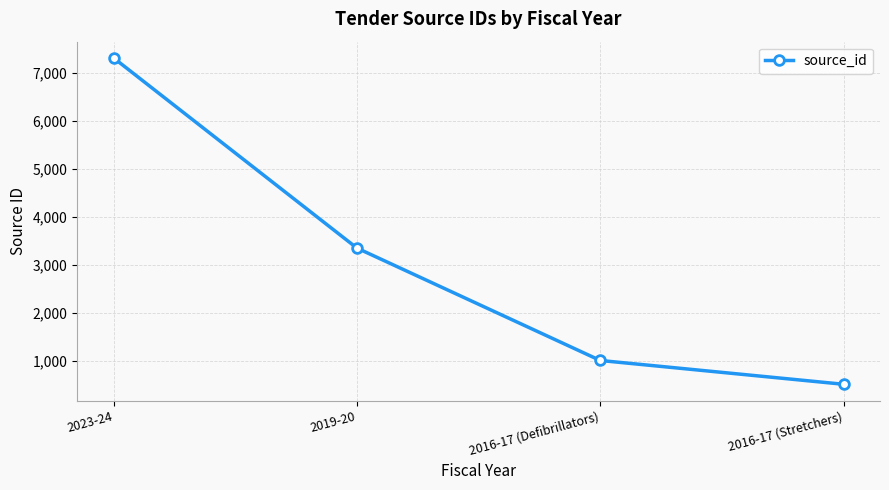

How many distinct data groups are displayed?

1